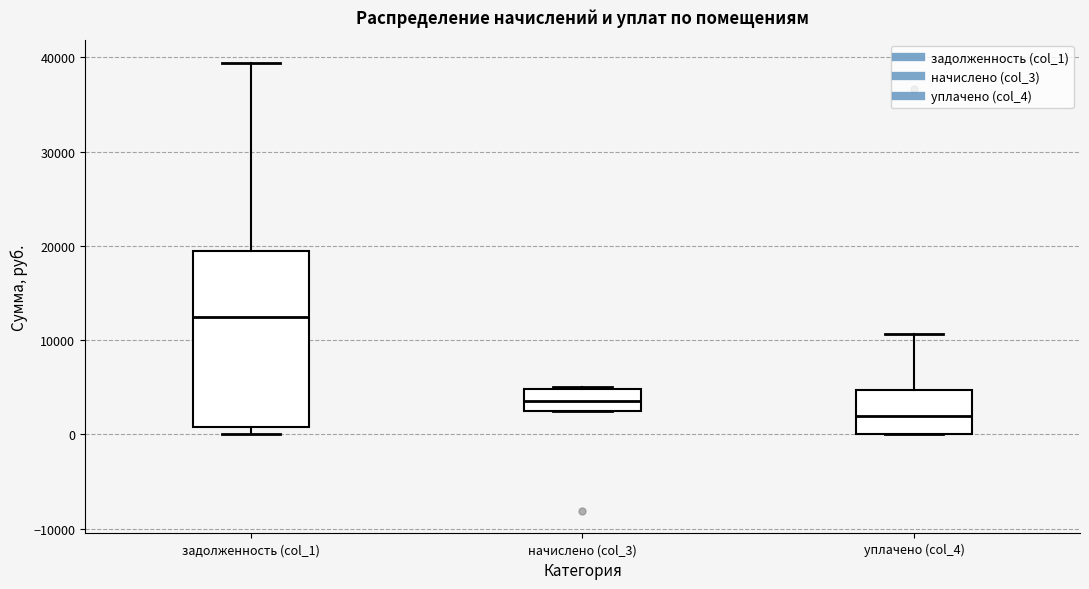

Comparing the boxes themselves (not the whiskers), which one is the tallest?

задолженность (col_1)